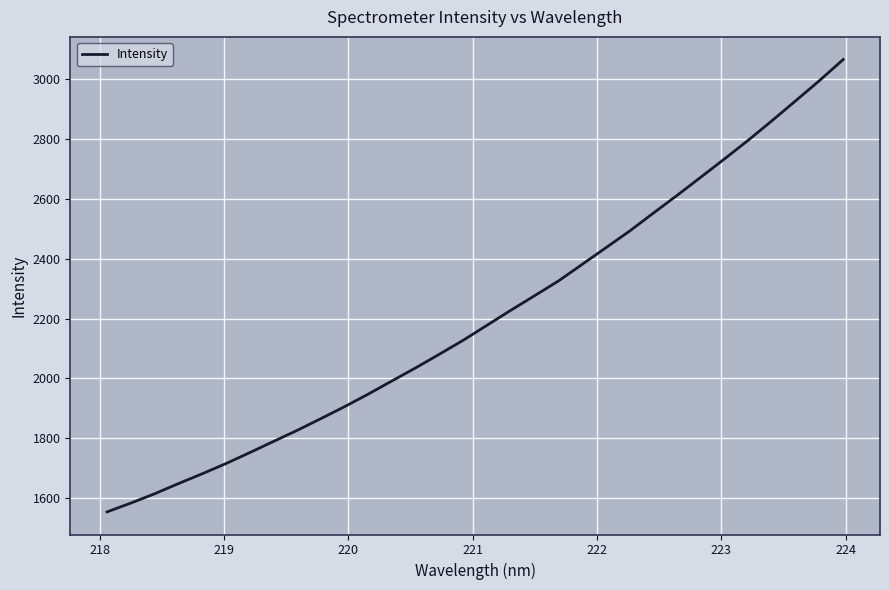

What is the maximum value shown in the chart?

3065.6